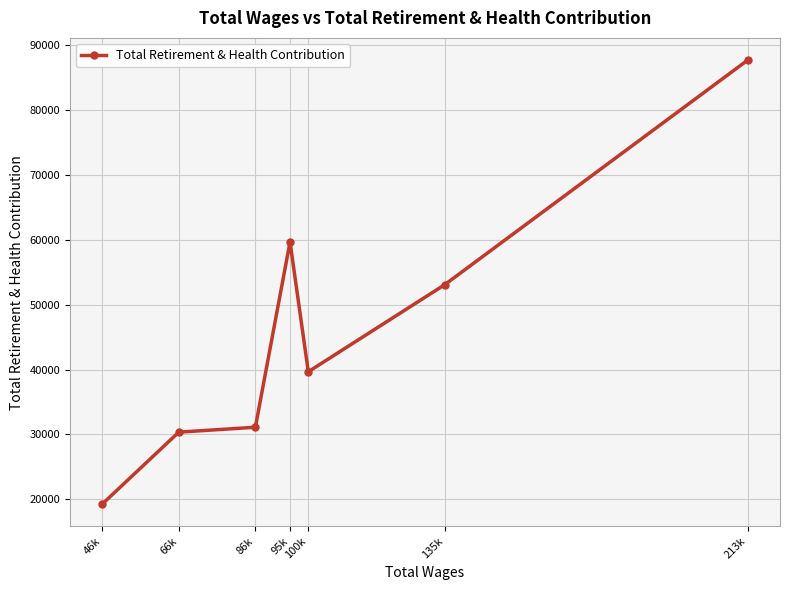

Reading left to right, transcribe all the data shown in this chart.

19261	30345	31102	59673	39657	53058	87709